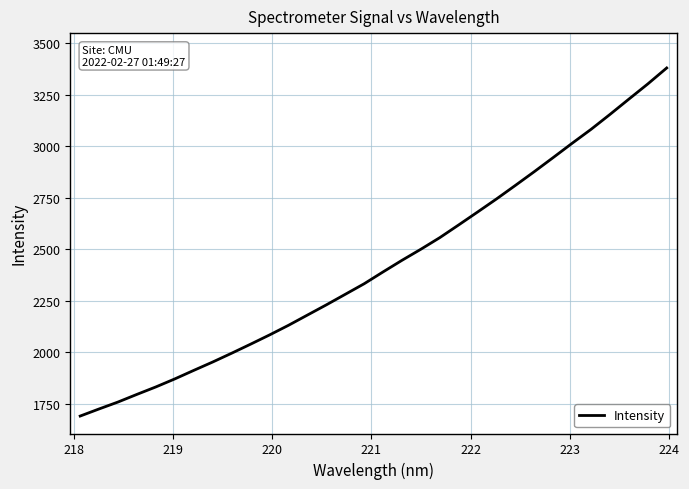

Reading left to right, extract all data points from this chart.

1691.8	1726.3	1759.9	1797.0	1833.2	1872.0	1913.3	1953.9	1996.5	2040.3	2085.1	2131.7	2181.3	2230.9	2282.0	2333.2	2390.7	2446.9	2500.7	2556.9	2618.7	2681.3	2744.6	2810.4	2877.0	2945.3	3014.5	3082.0	3154.3	3228.4	3302.0	3379.3